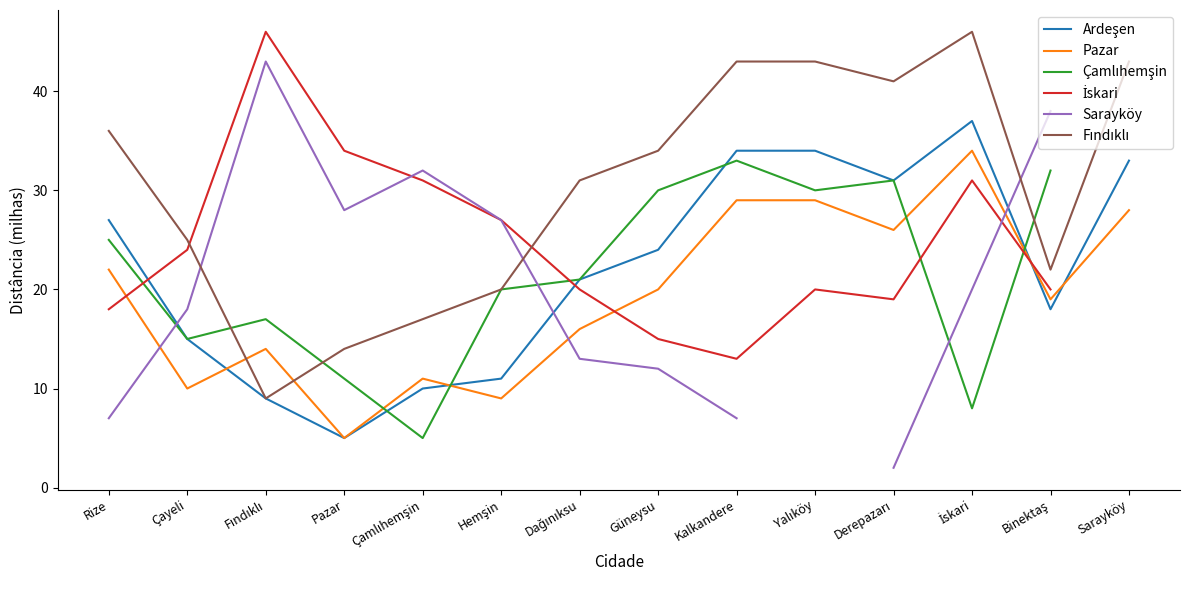

What position from the right is Pazar?

11